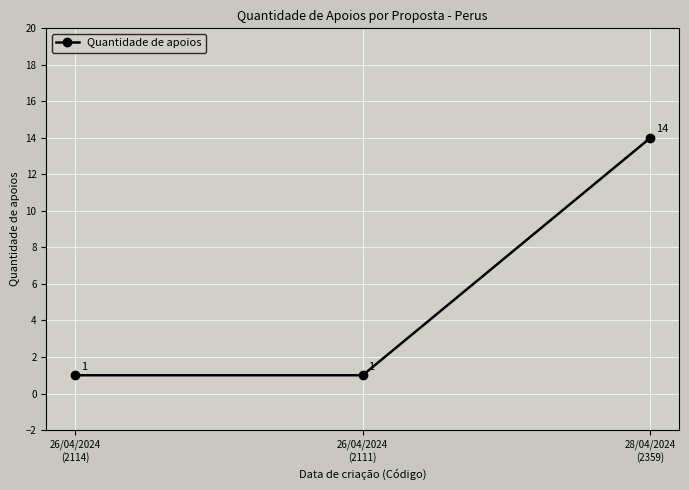

What is the difference between the maximum and minimum values?

13